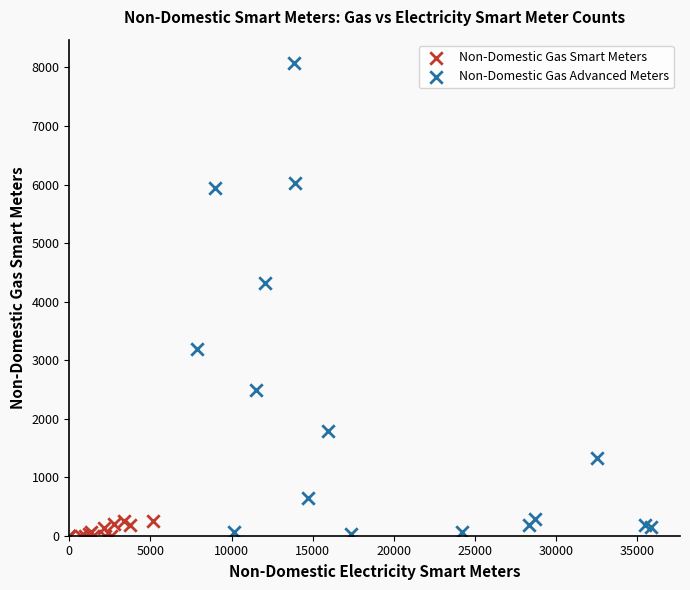

Which series contains the highest Y value?

Non-Domestic Gas Advanced Meters